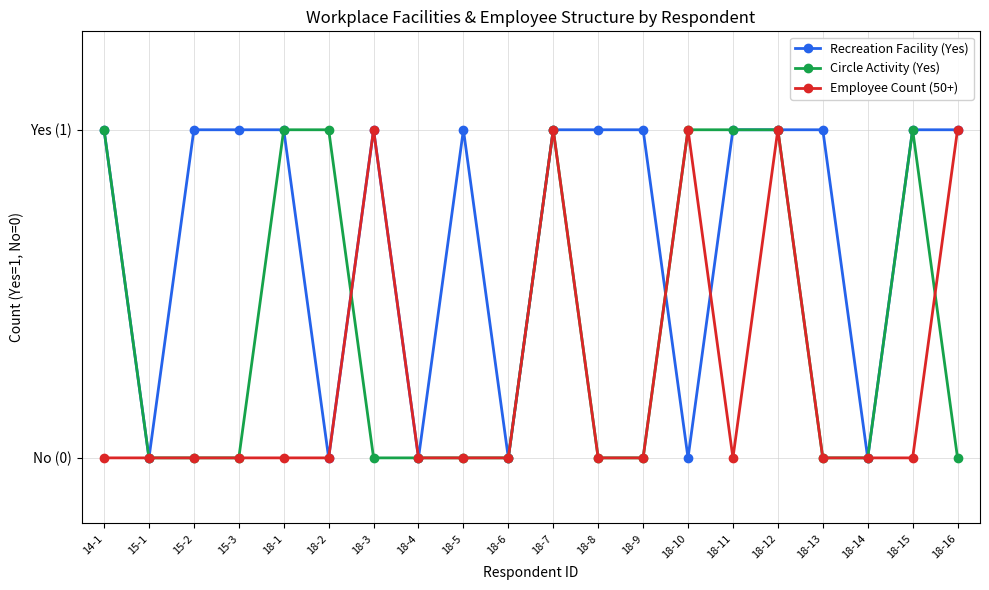

What are all the series names shown in the legend?

Recreation Facility (Yes), Circle Activity (Yes), Employee Count (50+)